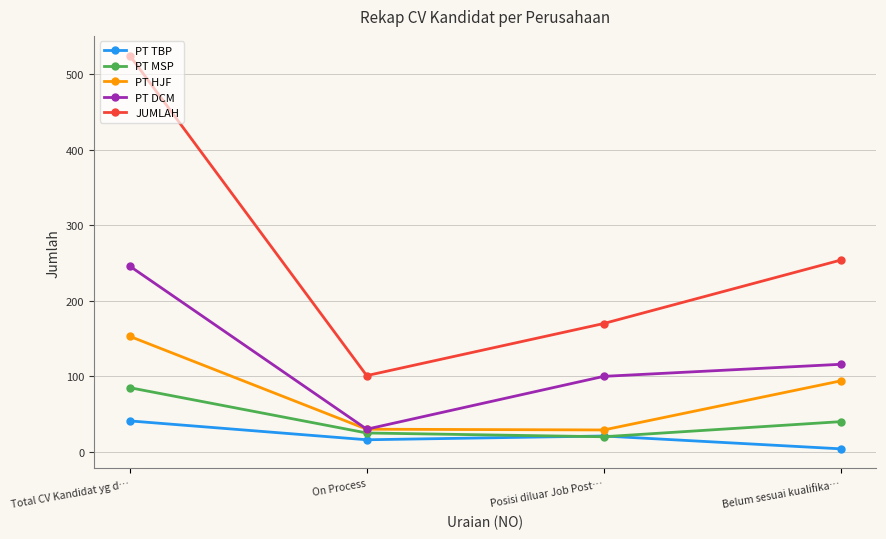

True or false: PT MSP and PT DCM cross at least once.

False